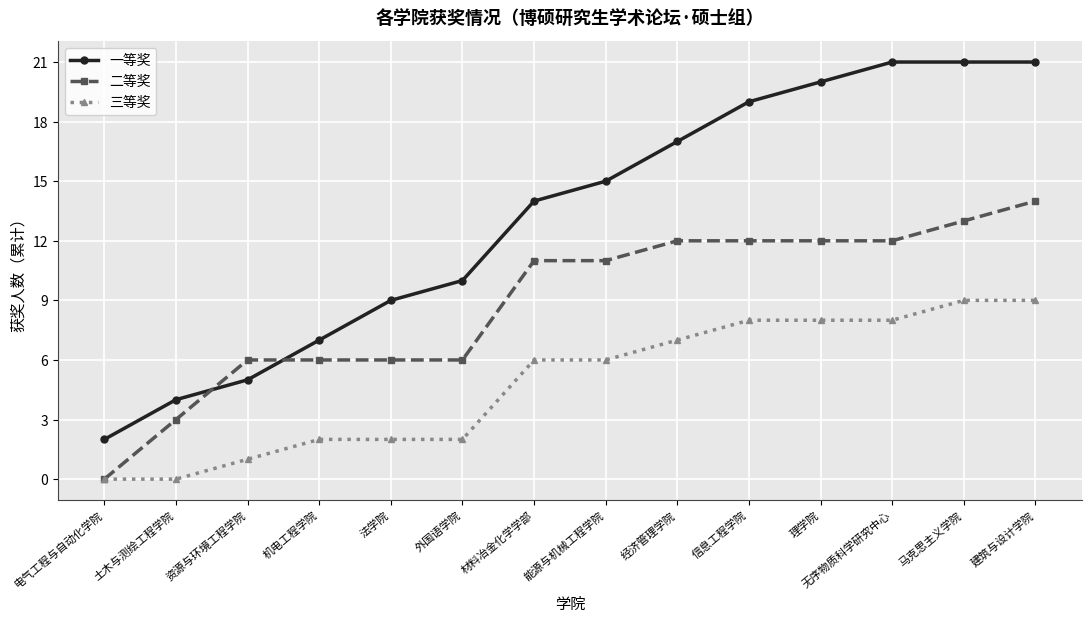

What is the value of the 二等奖 point at the 14th from the left?

14